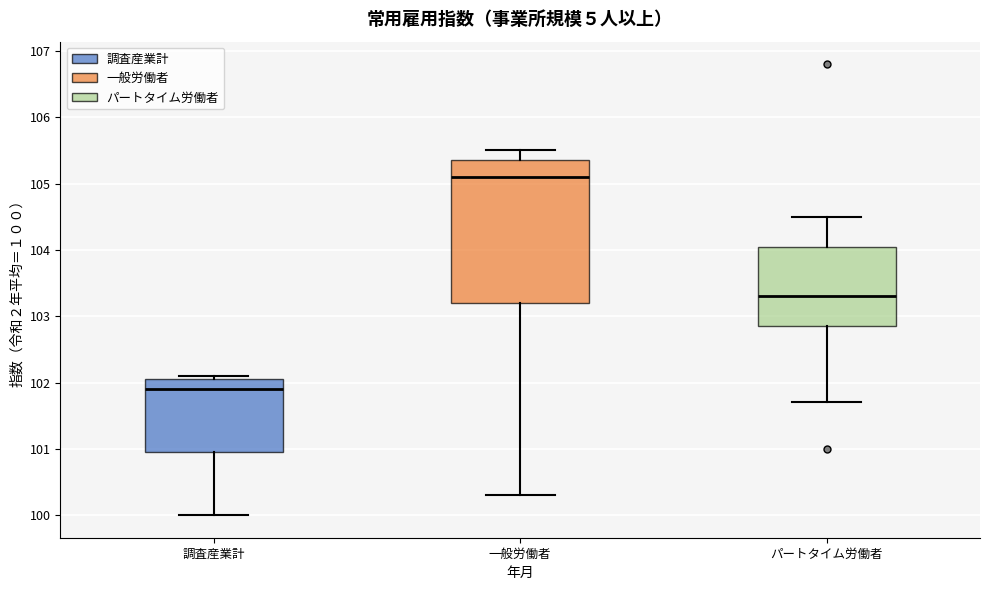

Which box has the lowest median line?

調査産業計